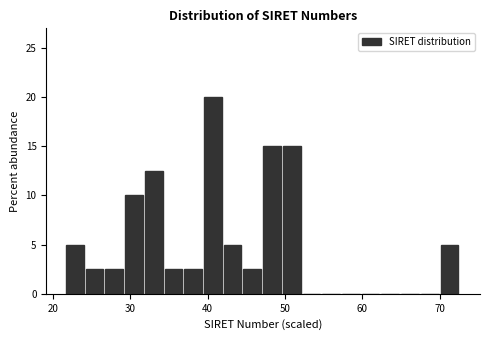

Around what value on the x-axis is the tallest bar? Give the approximate position of its centre, as read against the axis.

41